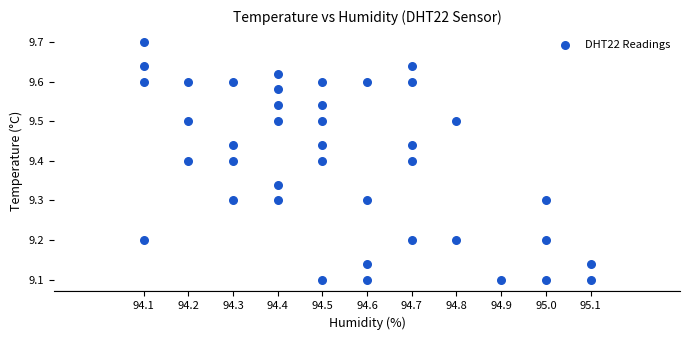

What is the range of Y values (max minus min)?

0.6